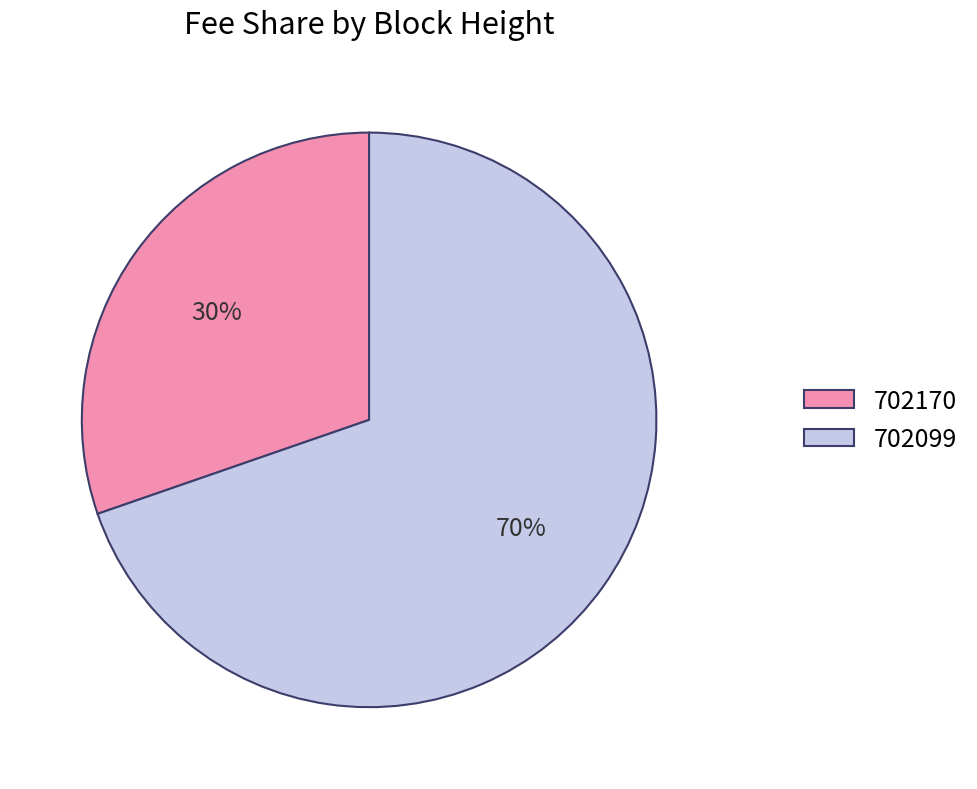

Rank the categories by value from highest to lowest.

702099, 702170